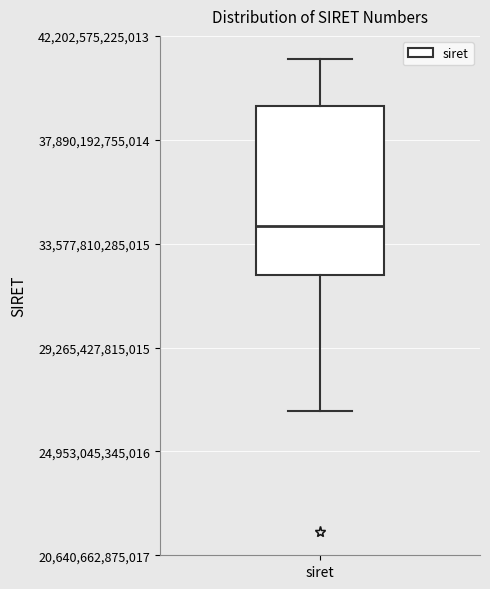

Read this box plot against the y-axis: the position of the median line, the range covered by the box, and the ends of both whiskers. The values are not printed on the chart, so give them approximately, as read against the axis.

median 34500000000000, box 32500000000000 to 39500000000000, whiskers 26500000000000 to 41000000000000